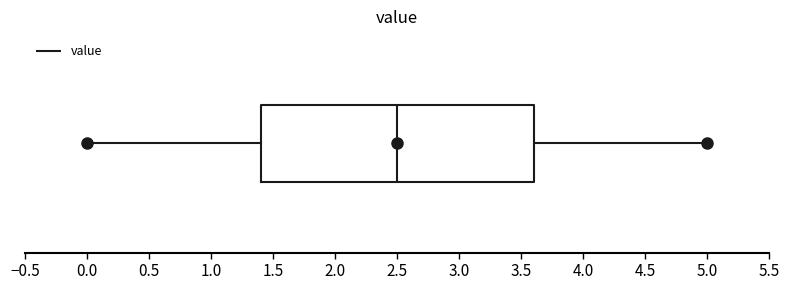

Read this box plot against the x-axis: the position of the median line, the range covered by the box, and the ends of both whiskers. The values are not printed on the chart, so give them approximately, as read against the axis.

median 2.5, box 1.4 to 3.6, whiskers 0.0 to 5.0